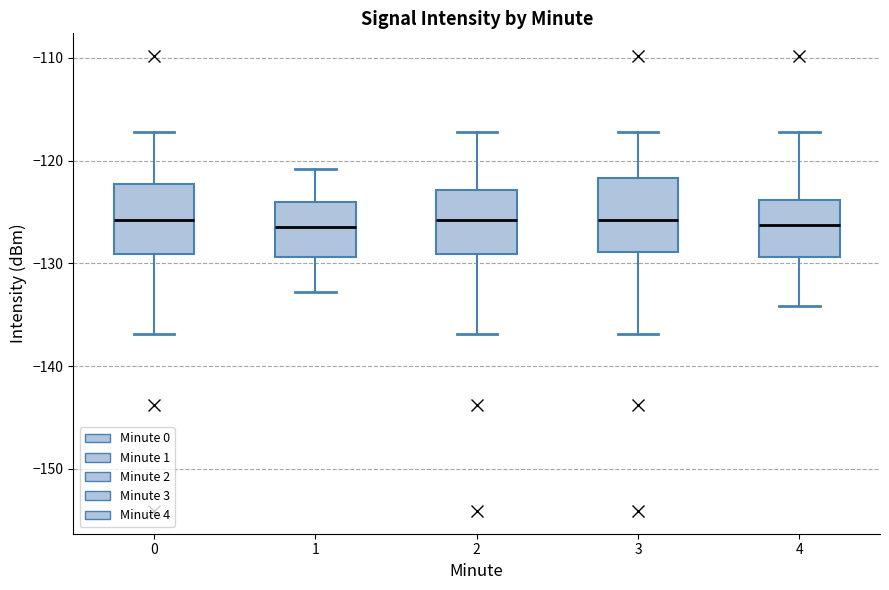

Reading left to right, read every box against the y-axis: the position of its median line, the range the box covers, and the ends of its whiskers. The values are not printed on the chart, so give them approximately, as read against the axis.

0: median -126, box -129 to -122, whiskers -137 to -117
1: median -127, box -129 to -124, whiskers -133 to -121
2: median -126, box -129 to -123, whiskers -137 to -117
3: median -126, box -129 to -122, whiskers -137 to -117
4: median -126, box -129 to -124, whiskers -134 to -117